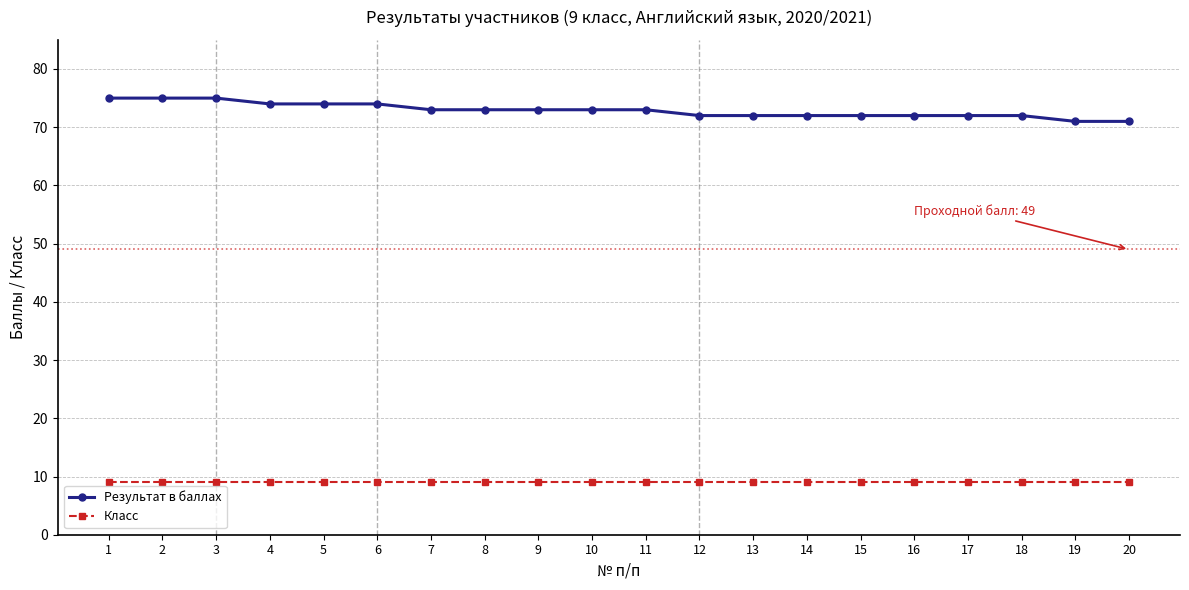

True or false: Класс has a value of 9 at 6.

True